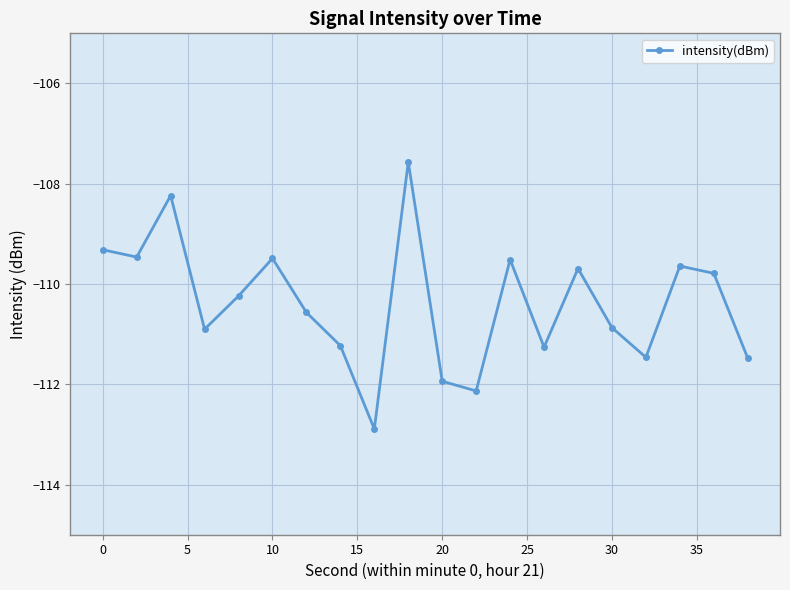

What is the value of the 10th point from the left?

-107.6